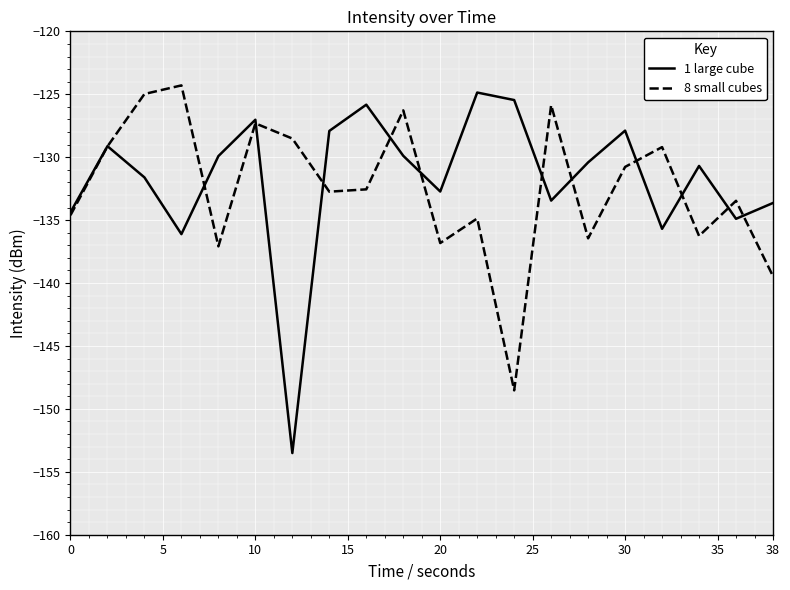

What is the minimum value for 1 large cube?

-153.5